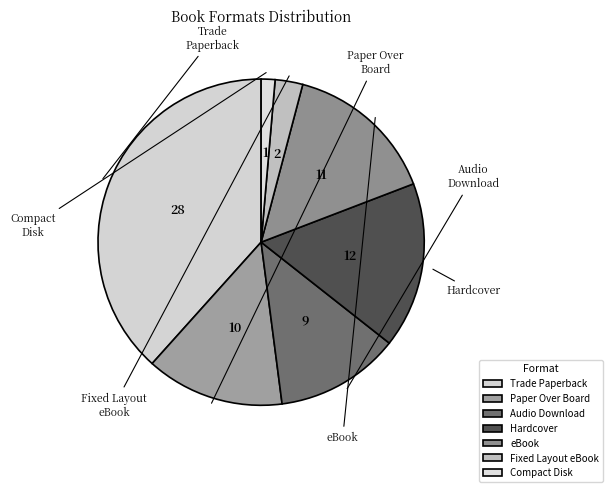

Combined, what portion of the pie is eBook and Audio Download?

27.4%